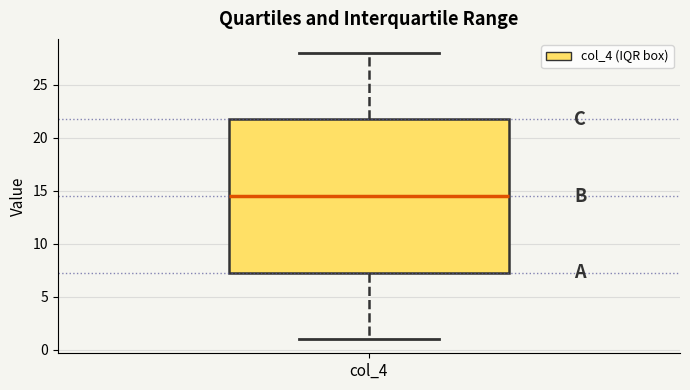

Transcribe this box plot: give where the median line is, the range the box spans, and where the two whiskers end, as read against the y-axis. The values are not printed on the chart, so give them approximately, as read against the axis.

median 14.5, box 7.5 to 22.0, whiskers 1.0 to 28.0